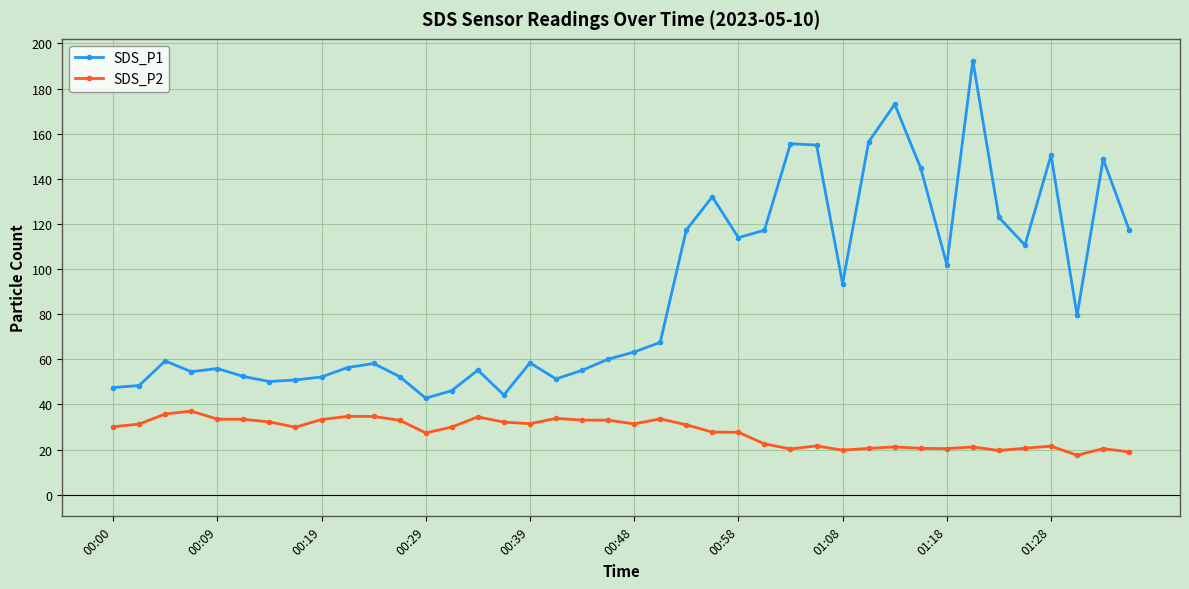

True or false: SDS_P1 has more than 0 points higher than both neighbors.

True